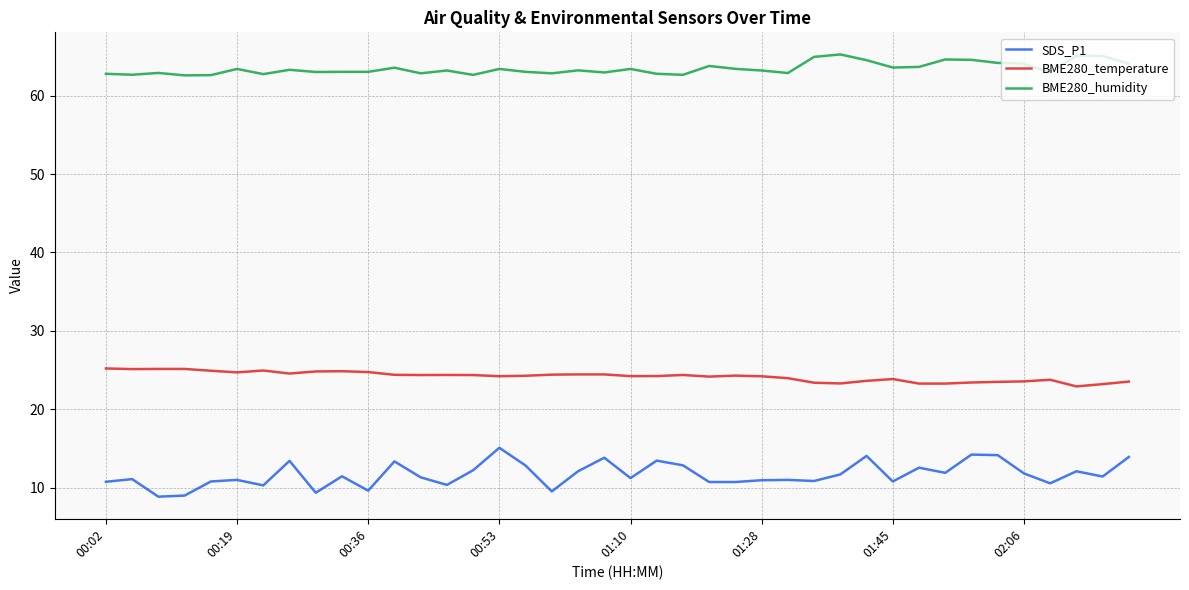

What is the minimum value shown in the chart?

8.8